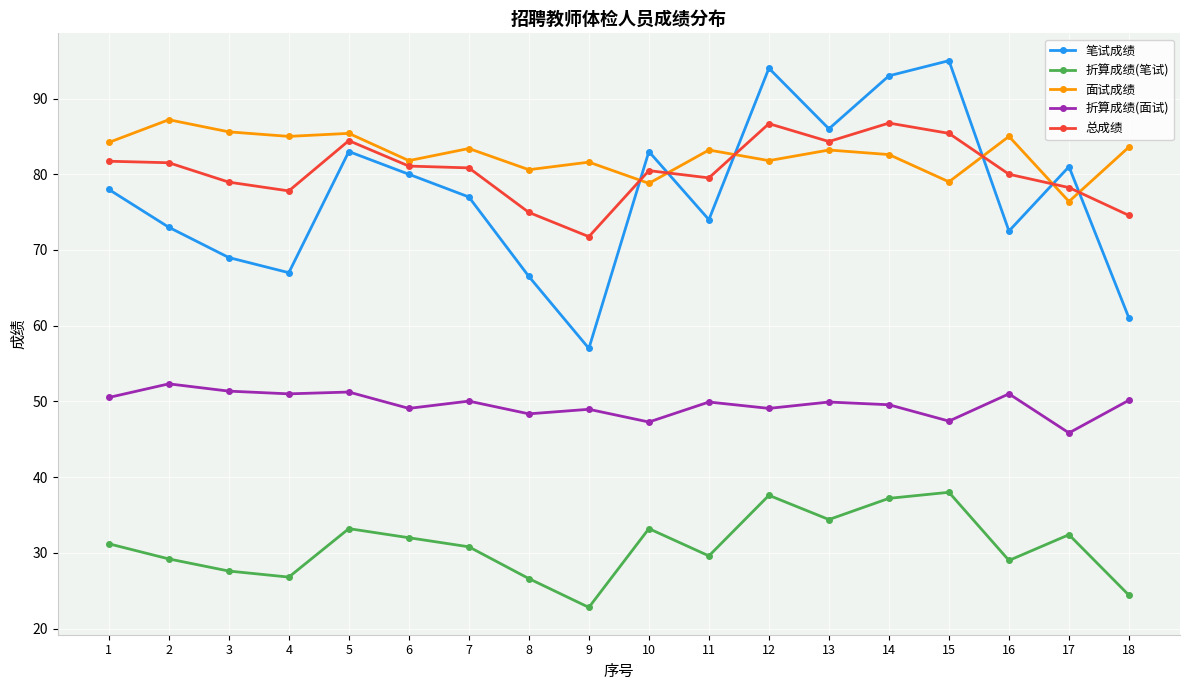

True or false: 面试成绩 has a value of 80.6 at 8.

True